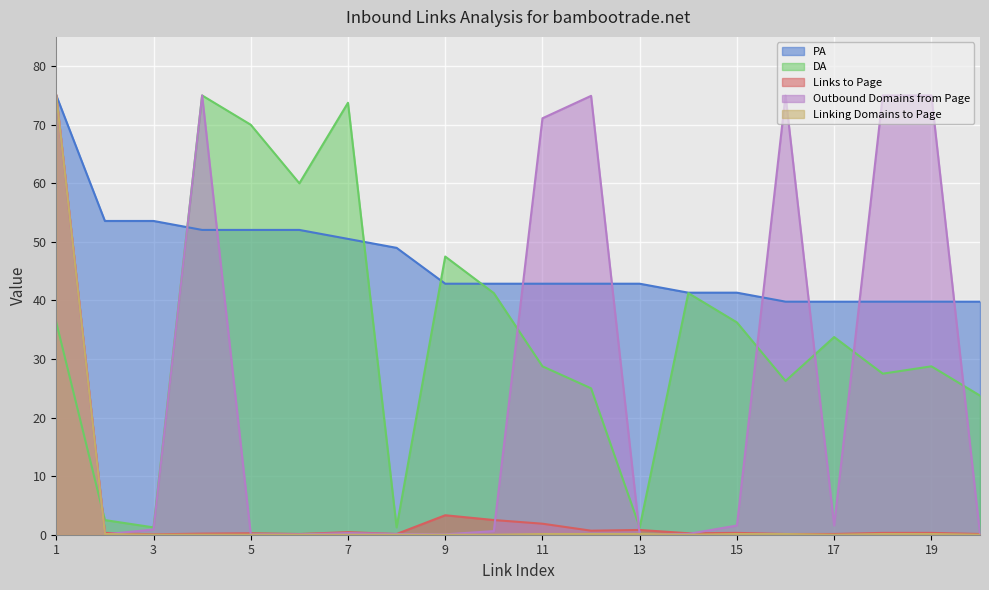

Which label corresponds to the smallest value in the chart?

3